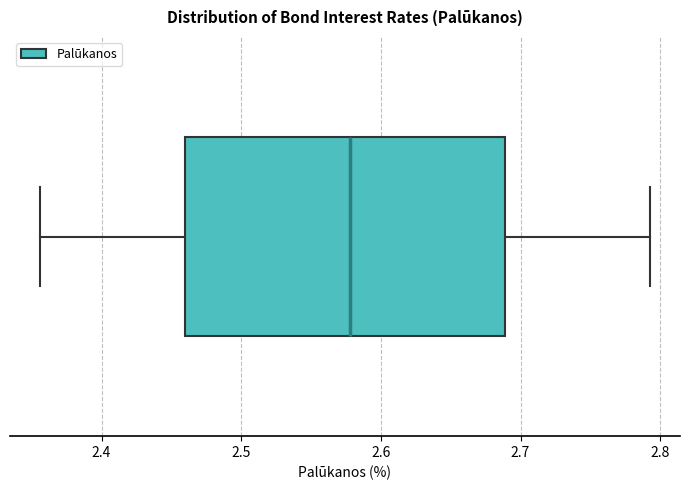

Read this box plot against the x-axis: the position of the median line, the range covered by the box, and the ends of both whiskers. The values are not printed on the chart, so give them approximately, as read against the axis.

median 2.58, box 2.46 to 2.69, whiskers 2.36 to 2.79